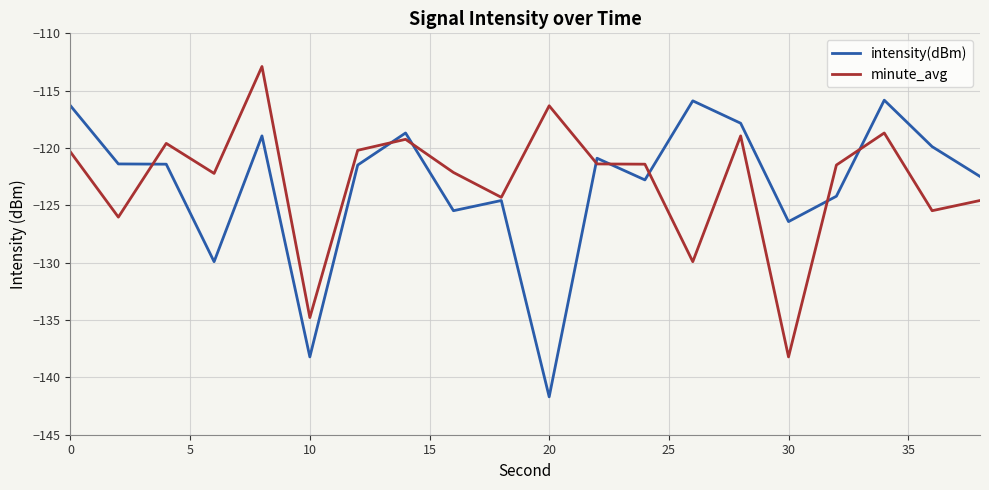

What is the maximum value for minute_avg?

-112.9